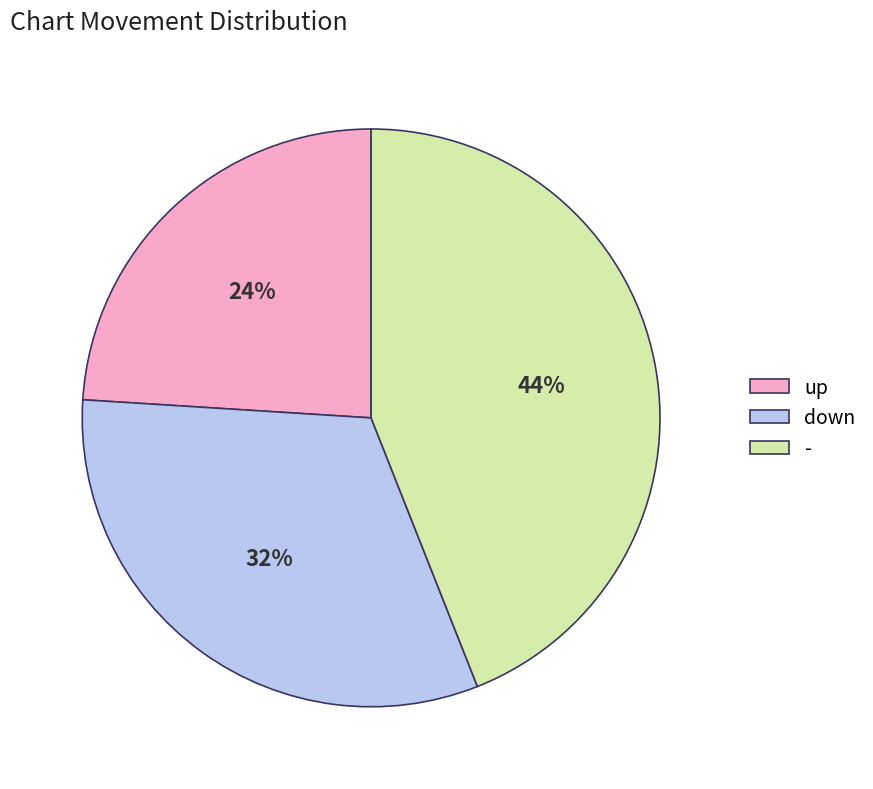

What percentage is the - slice, to the nearest percent?

44%